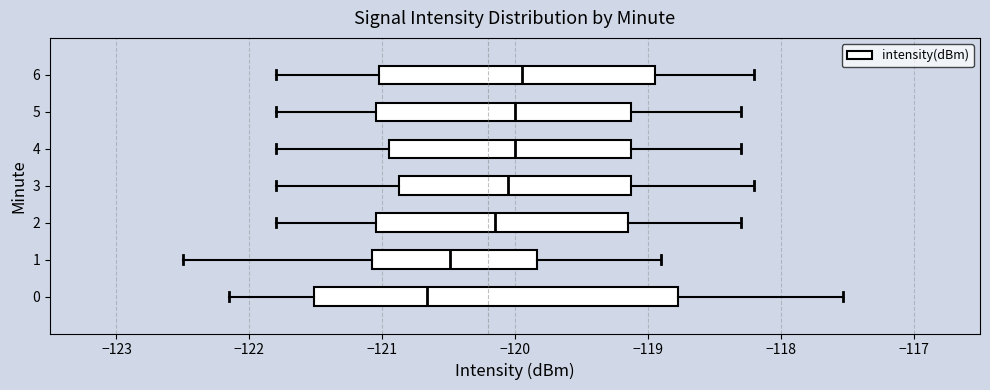

Reading bottom to top, read every box against the x-axis: the position of its median line, the range the box covers, and the ends of its whiskers. The values are not printed on the chart, so give them approximately, as read against the axis.

0: median -120.7, box -121.5 to -118.8, whiskers -122.2 to -117.5
1: median -120.5, box -121.1 to -119.8, whiskers -122.5 to -118.9
2: median -120.1, box -121.0 to -119.1, whiskers -121.8 to -118.3
3: median -120.0, box -120.9 to -119.1, whiskers -121.8 to -118.2
4: median -120.0, box -120.9 to -119.1, whiskers -121.8 to -118.3
5: median -120.0, box -121.0 to -119.1, whiskers -121.8 to -118.3
6: median -119.9, box -121.0 to -118.9, whiskers -121.8 to -118.2